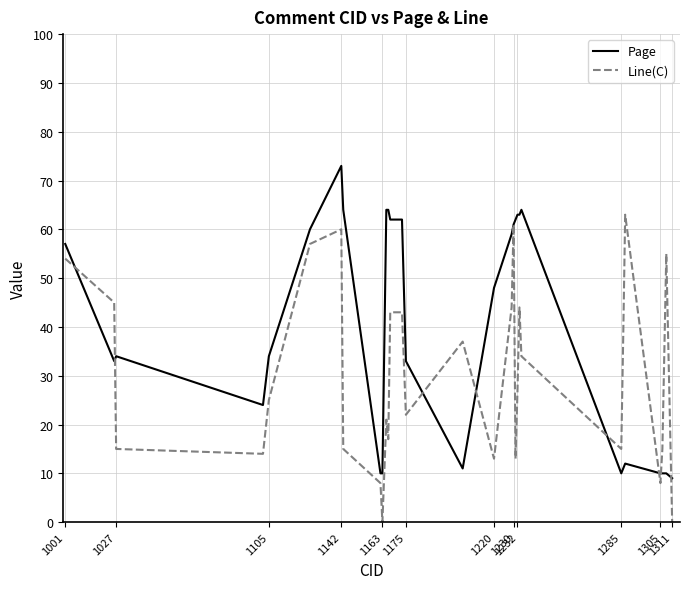

What is the highest value of the Page series?

73